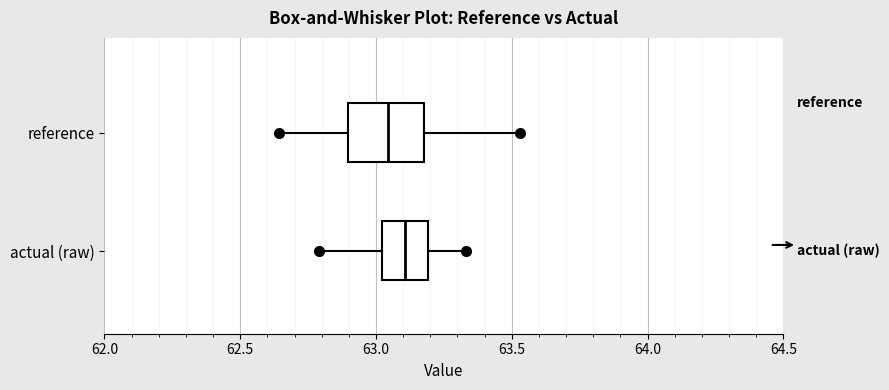

Which box is the widest, from its left edge to its right edge?

reference